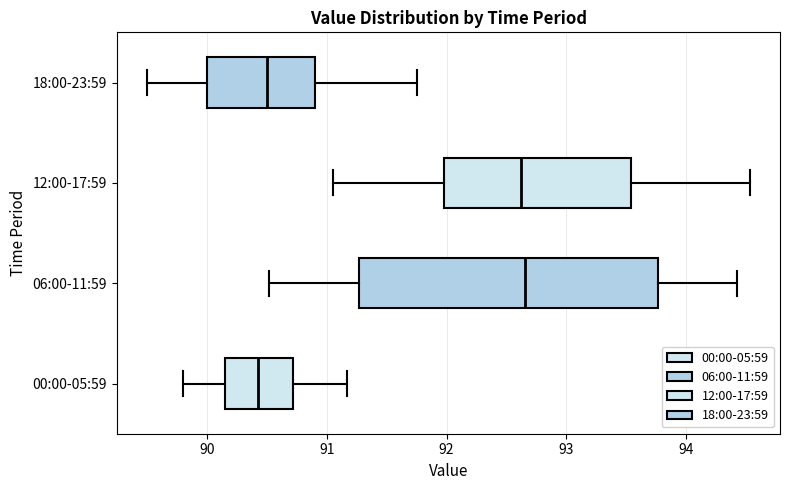

Where is the right edge of the box for 18:00-23:59 on the x-axis? The values are not printed on the chart, so give them approximately, as read against the axis.

90.9